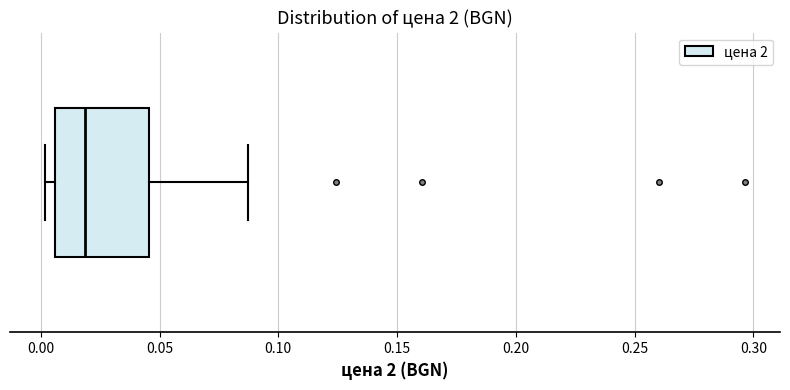

Where is the right edge of the box on the x-axis? The values are not printed on the chart, so give them approximately, as read against the axis.

0.045